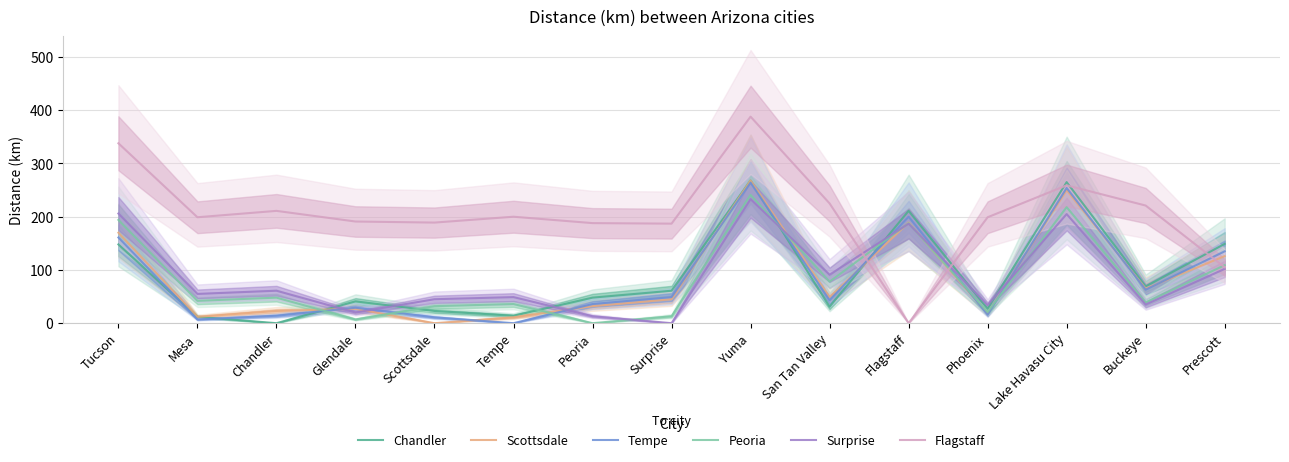

What is the difference between the maximum and minimum values in the Surprise series?

233